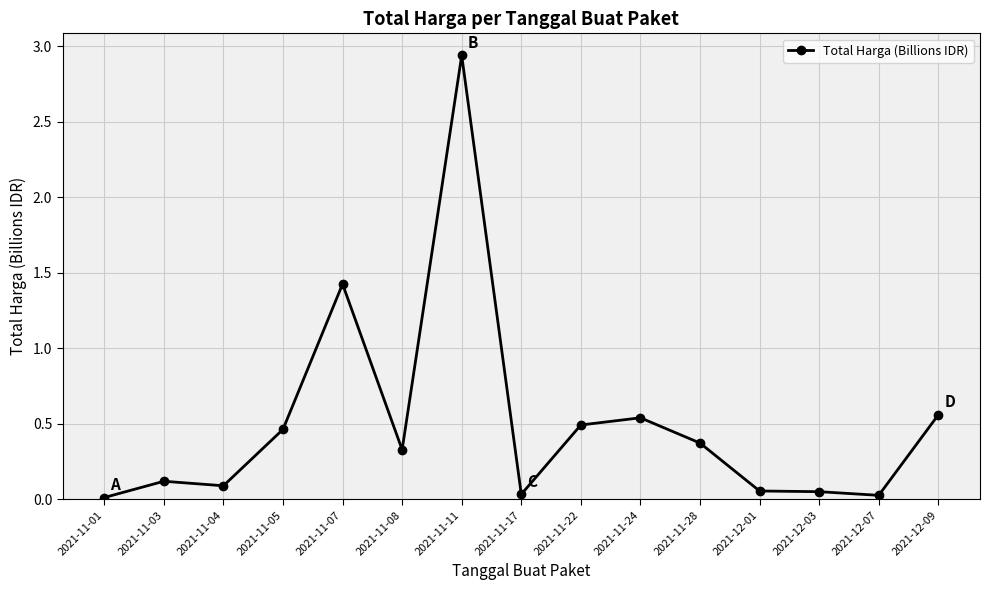

What is the change in value from 2021-11-08 to 2021-12-03?

-0.3